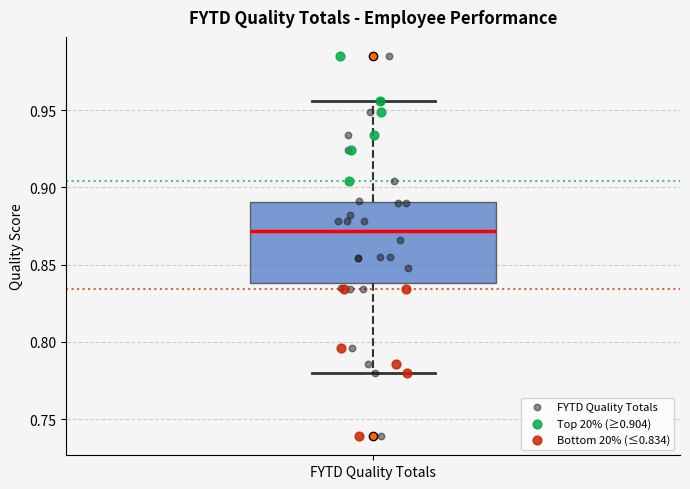

Read this box plot against the y-axis: the position of the median line, the range covered by the box, and the ends of both whiskers. The values are not printed on the chart, so give them approximately, as read against the axis.

median 0.870, box 0.840 to 0.890, whiskers 0.780 to 0.955